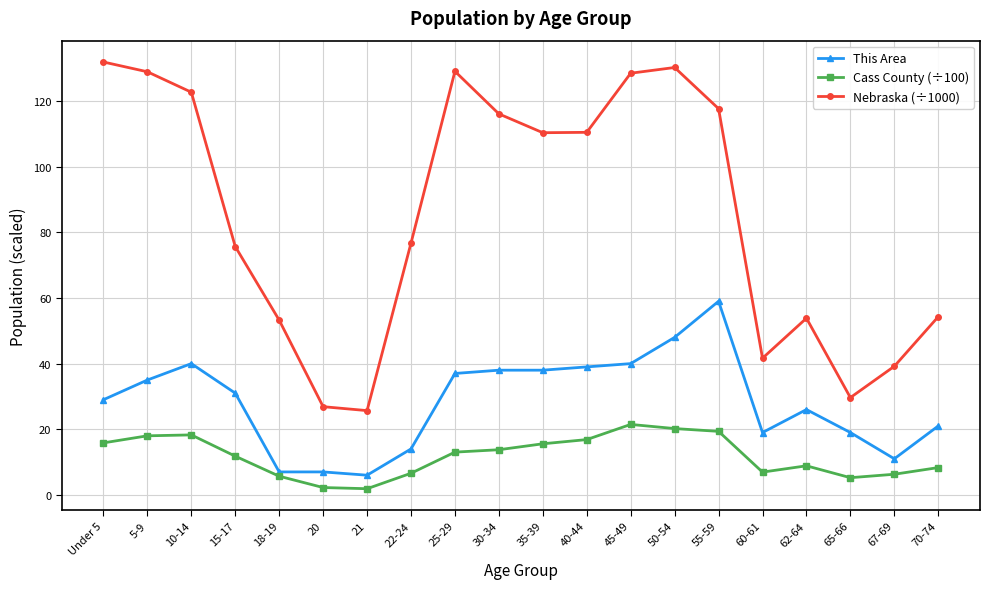

What are all the series names shown in the legend?

This Area, Cass County (÷100), Nebraska (÷1000)